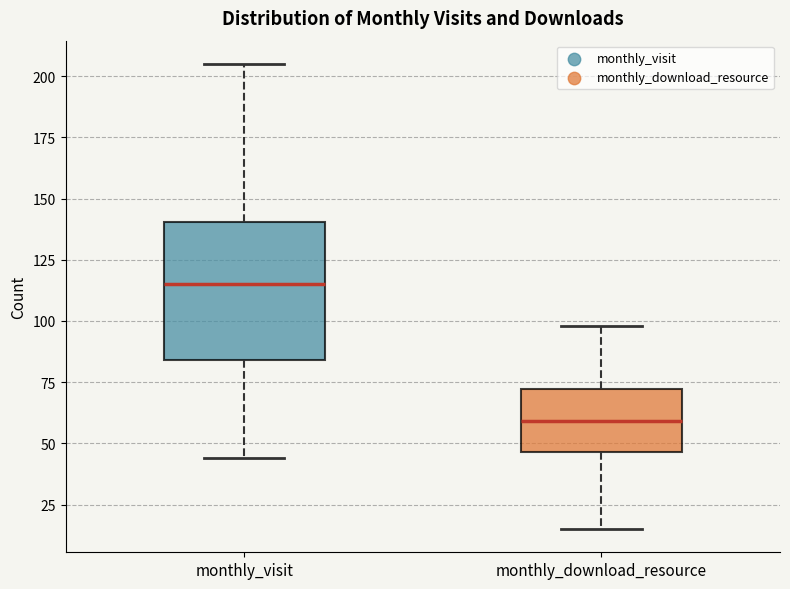

Where is the lower edge of the box for monthly_download_resource on the y-axis? The values are not printed on the chart, so give them approximately, as read against the axis.

45